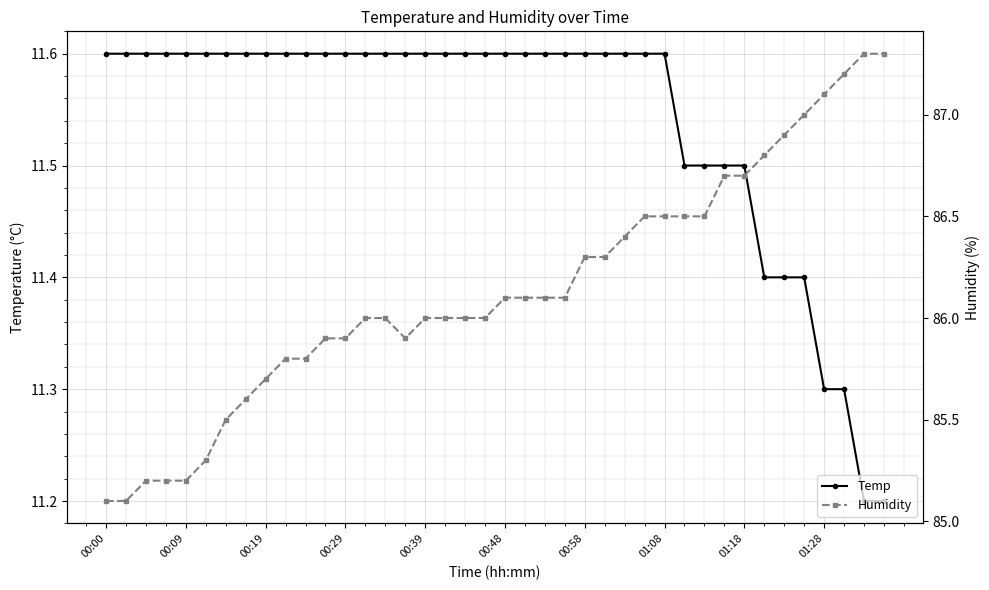

What is the minimum value shown in the chart?

11.2